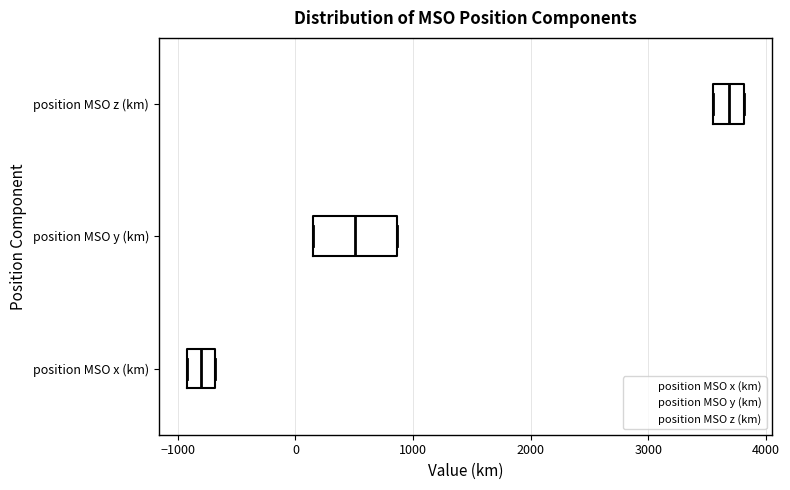

Which box is the widest, from its left edge to its right edge?

position MSO y (km)